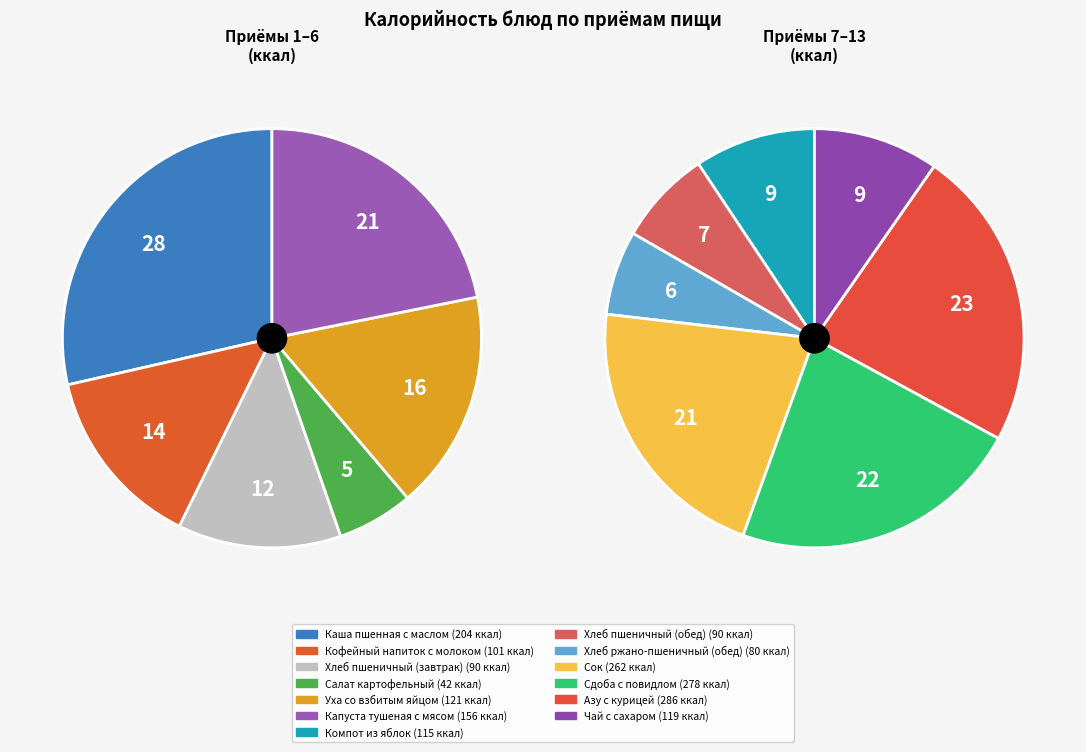

What is the change in value from Салат картофельный to Хлеб пшеничный (обед)?

+48